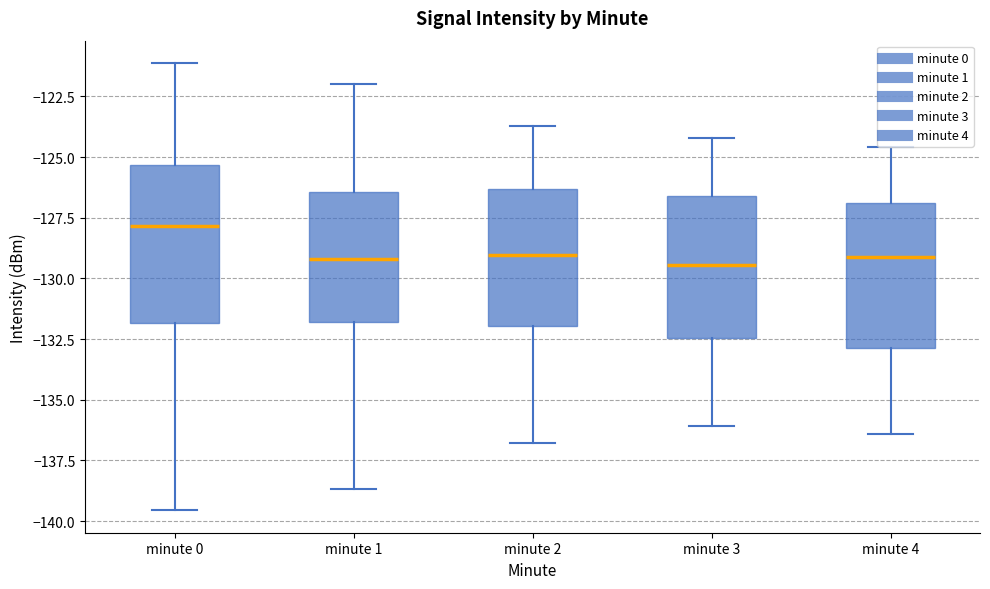

Reading left to right, transcribe this box plot: for each box, give where its median line is, the range the box spans, and where its two whiskers end, as read against the y-axis. The values are not printed on the chart, so give them approximately, as read against the axis.

minute 0: median -128.0, box -132.0 to -125.5, whiskers -139.5 to -121.0
minute 1: median -129.0, box -132.0 to -126.5, whiskers -138.5 to -122.0
minute 2: median -129.0, box -132.0 to -126.5, whiskers -137.0 to -123.5
minute 3: median -129.5, box -132.5 to -126.5, whiskers -136.0 to -124.0
minute 4: median -129.0, box -133.0 to -127.0, whiskers -136.5 to -124.5